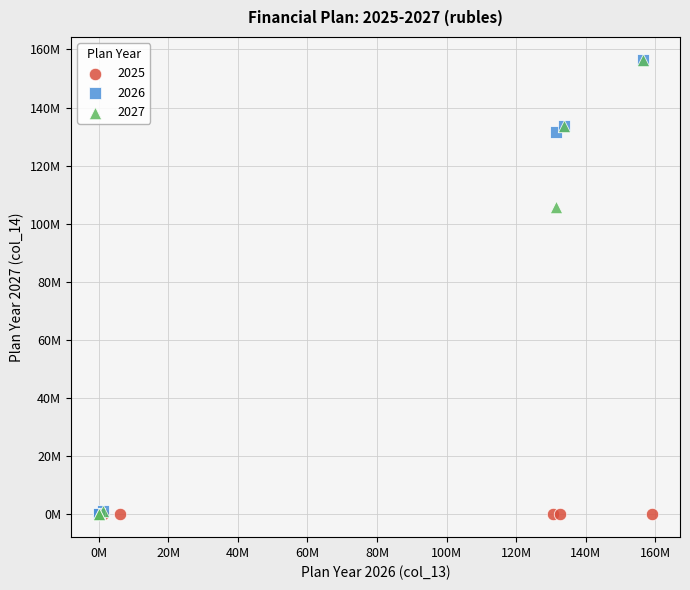

What are all the series names shown in the legend?

2025, 2026, 2027